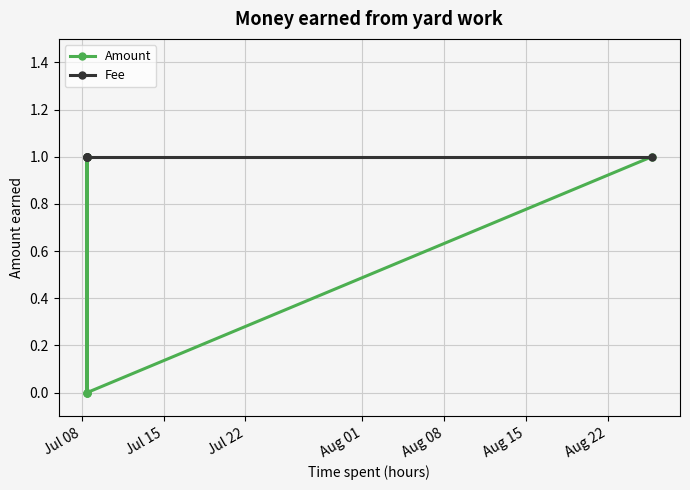

What is the value of the Fee point at the 3rd from the left?

1